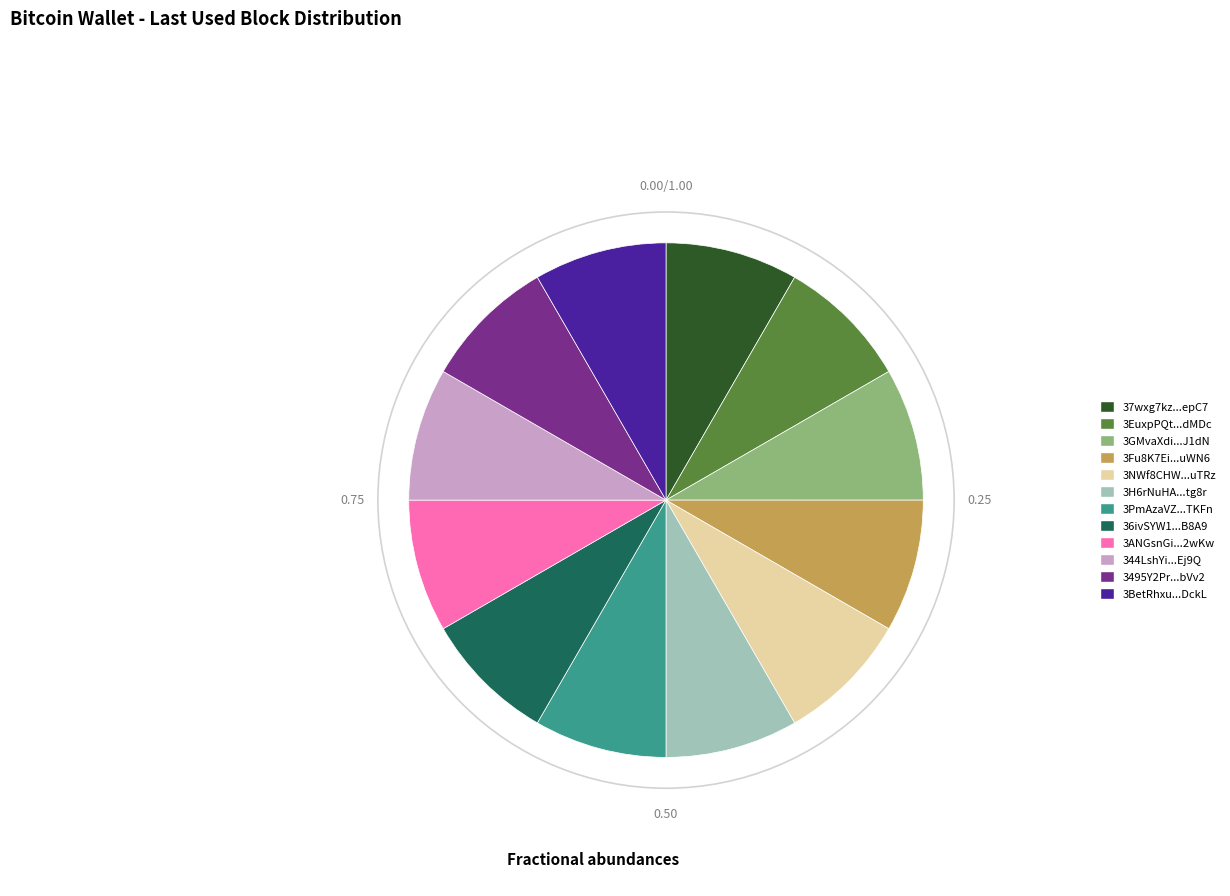

Is there a majority slice in this chart?

No